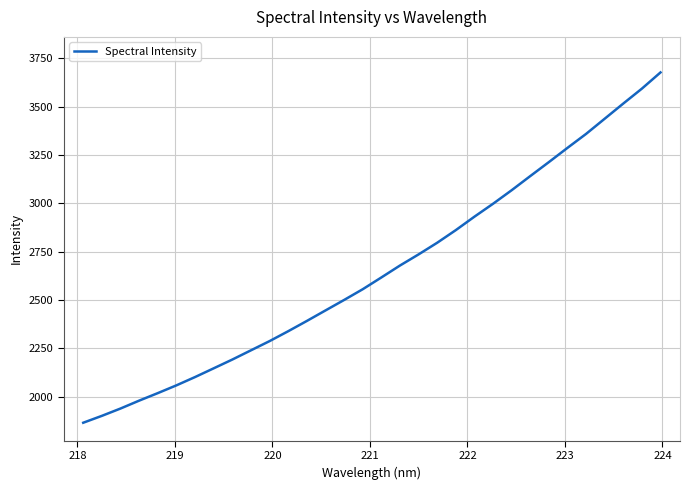

What is the minimum value shown in the chart?

1864.7